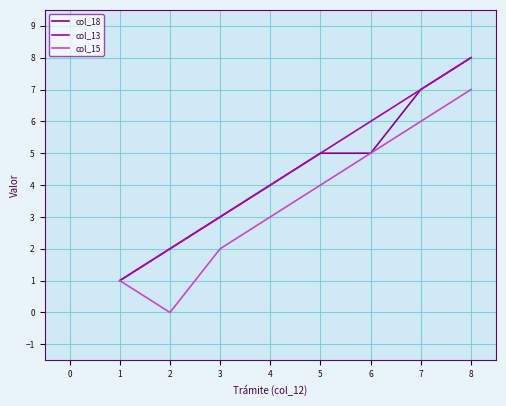

True or false: col_13 has a value of 7 at 2.

False